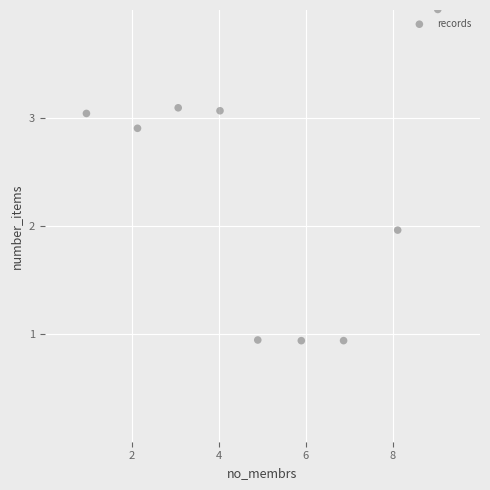

What is the average Y value?

2.3